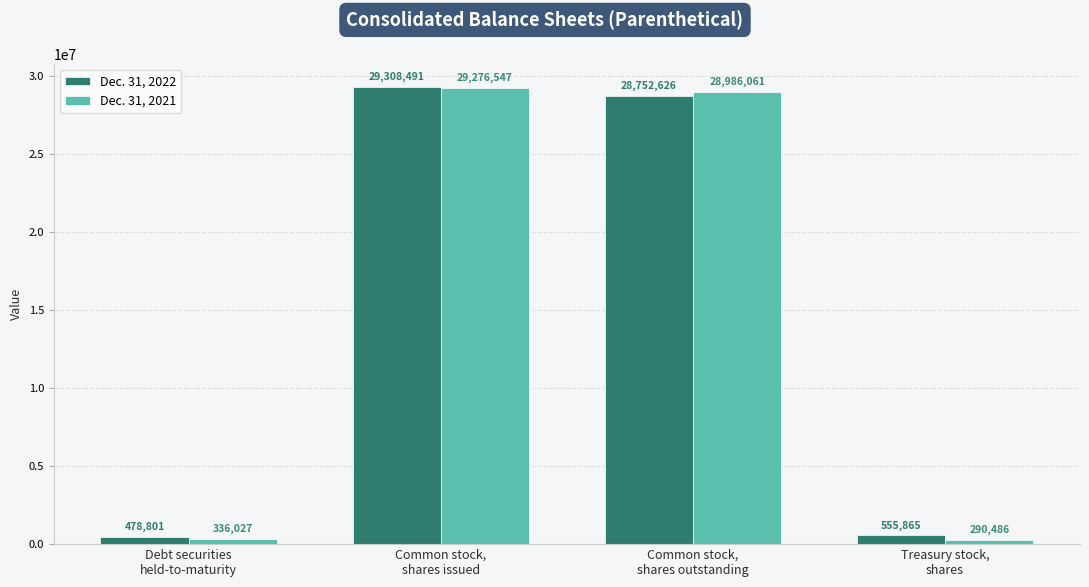

Rank the categories by Dec. 31, 2022 value from highest to lowest.

Common stock,
shares issued, Common stock,
shares outstanding, Treasury stock,
shares, Debt securities
held-to-maturity